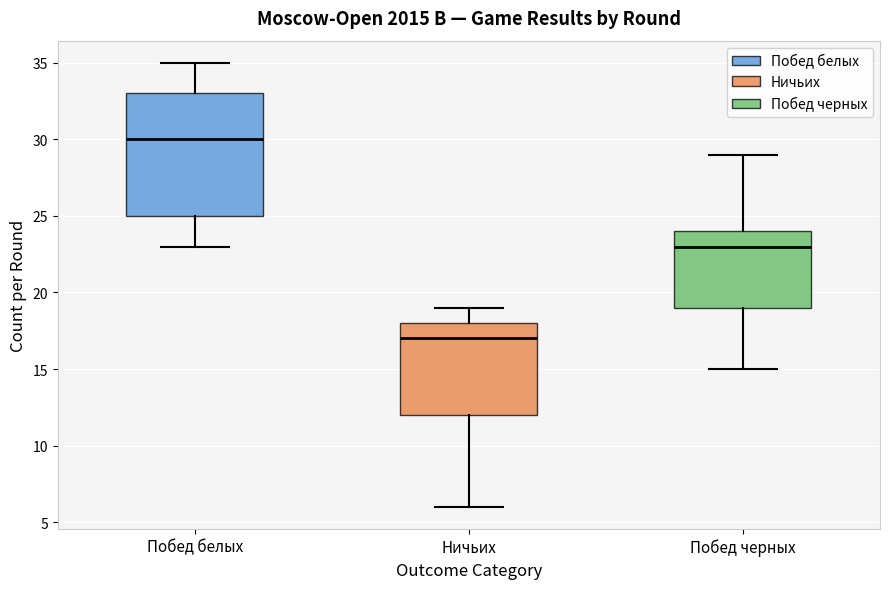

Comparing the boxes themselves (not the whiskers), which one is the tallest?

Побед белых